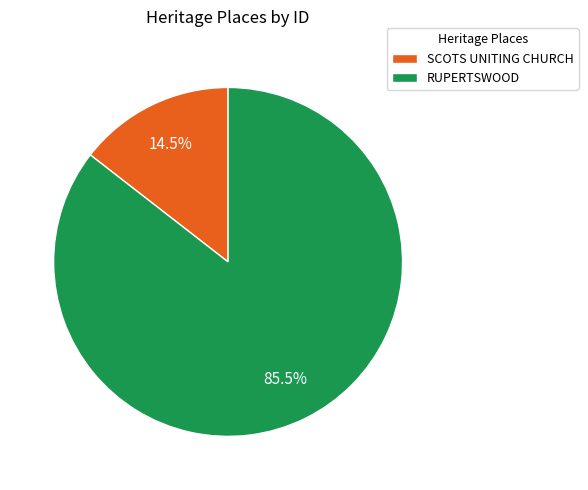

To the nearest percent, what is the difference between the RUPERTSWOOD and SCOTS UNITING CHURCH slice percentages?

71%